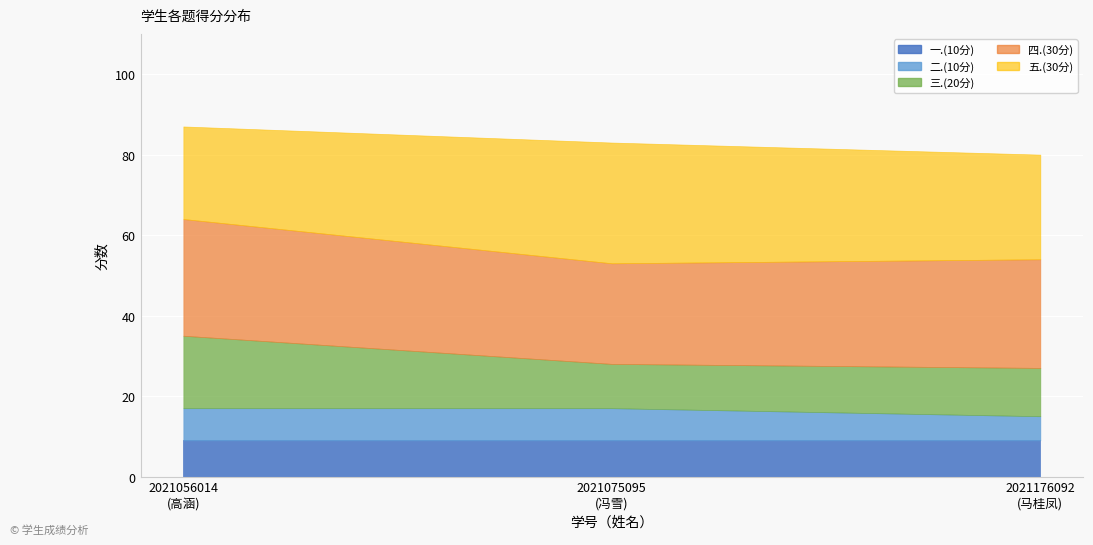

What is the average value of the 二.(10分) series?

7